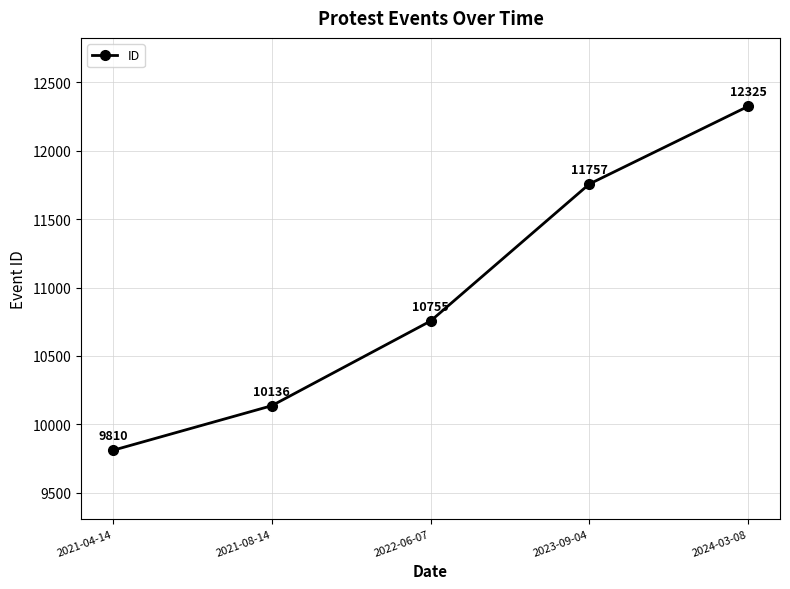

What is the label of the 5th point from the right?

2021-04-14